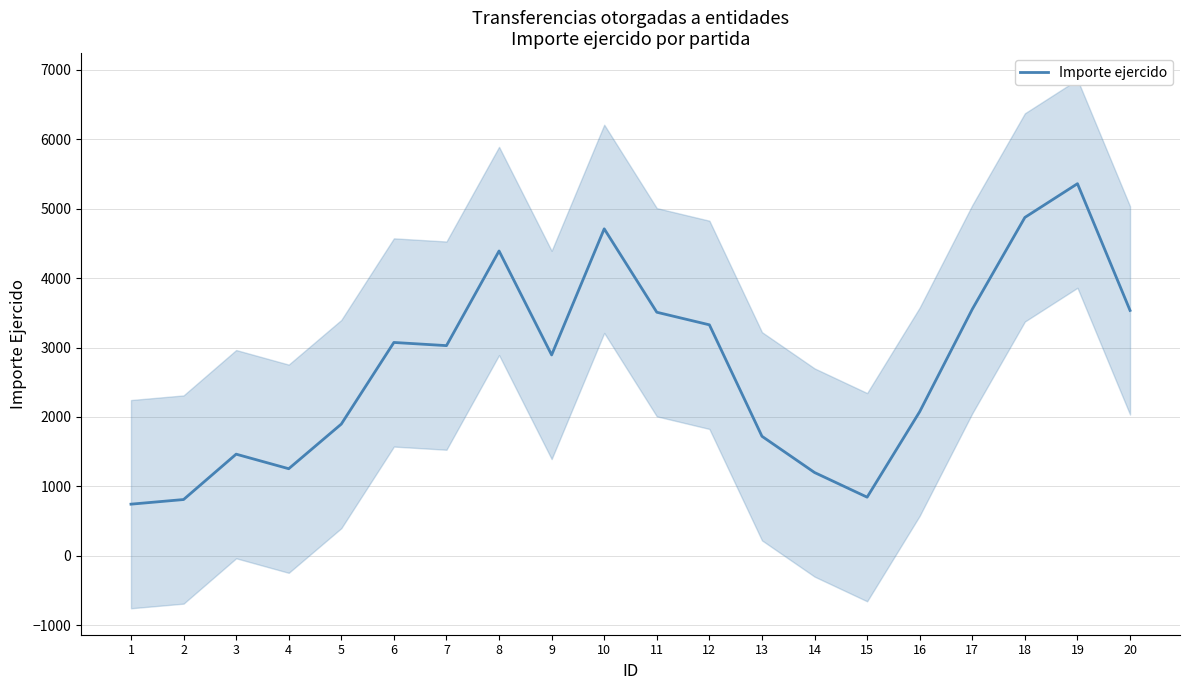

True or false: there are more than 2 points higher than both neighbors.

True